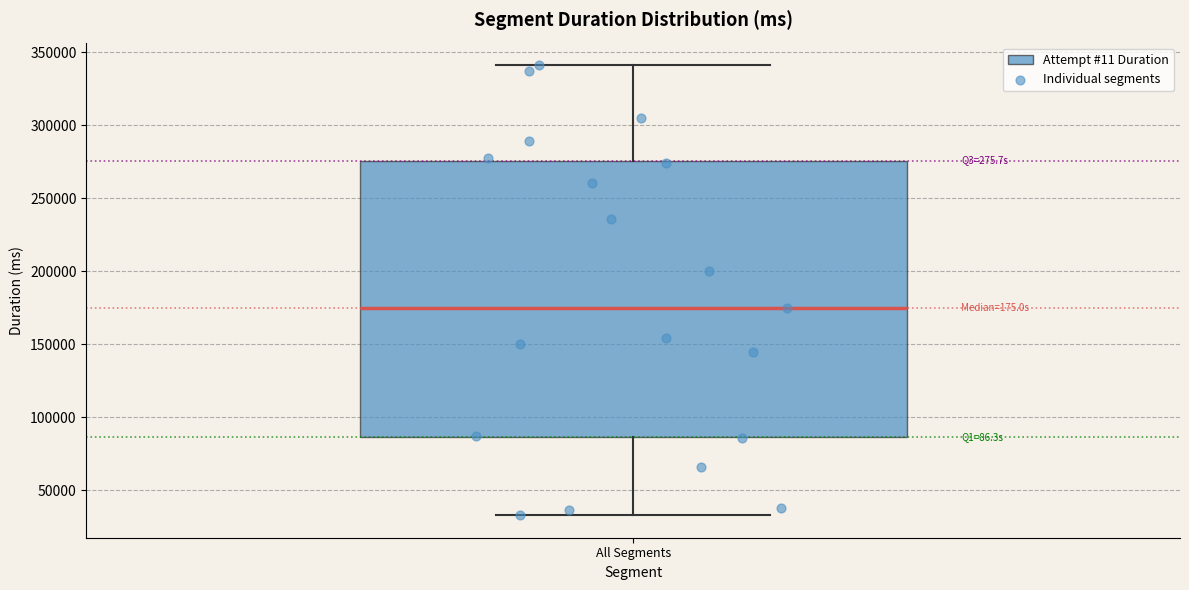

Read this box plot against the y-axis: the position of the median line, the range covered by the box, and the ends of both whiskers. The values are not printed on the chart, so give them approximately, as read against the axis.

median 175000, box 85000 to 275000, whiskers 35000 to 340000